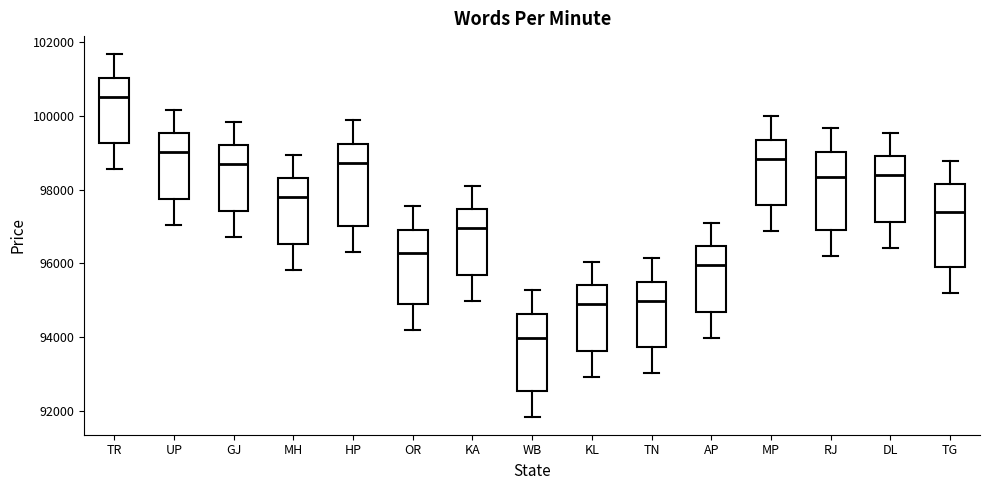

Reading left to right, read every box against the y-axis: the position of its median line, the range the box covers, and the ends of its whiskers. The values are not printed on the chart, so give them approximately, as read against the axis.

TR: median 100600, box 99200 to 101000, whiskers 98600 to 101600
UP: median 99000, box 97800 to 99600, whiskers 97000 to 100200
GJ: median 98600, box 97400 to 99200, whiskers 96800 to 99800
MH: median 97800, box 96600 to 98400, whiskers 95800 to 99000
HP: median 98800, box 97000 to 99200, whiskers 96400 to 99800
OR: median 96200, box 95000 to 97000, whiskers 94200 to 97600
KA: median 97000, box 95600 to 97400, whiskers 95000 to 98200
WB: median 94000, box 92600 to 94600, whiskers 91800 to 95200
KL: median 94800, box 93600 to 95400, whiskers 93000 to 96000
TN: median 95000, box 93800 to 95600, whiskers 93000 to 96200
AP: median 96000, box 94600 to 96400, whiskers 94000 to 97200
MP: median 98800, box 97600 to 99400, whiskers 96800 to 100000
RJ: median 98400, box 97000 to 99000, whiskers 96200 to 99600
DL: median 98400, box 97200 to 99000, whiskers 96400 to 99600
TG: median 97400, box 96000 to 98200, whiskers 95200 to 98800